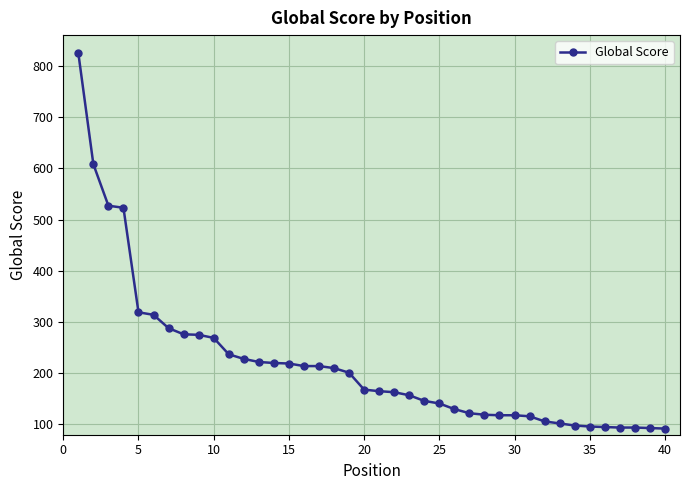

What is the difference between the maximum and minimum values?

733